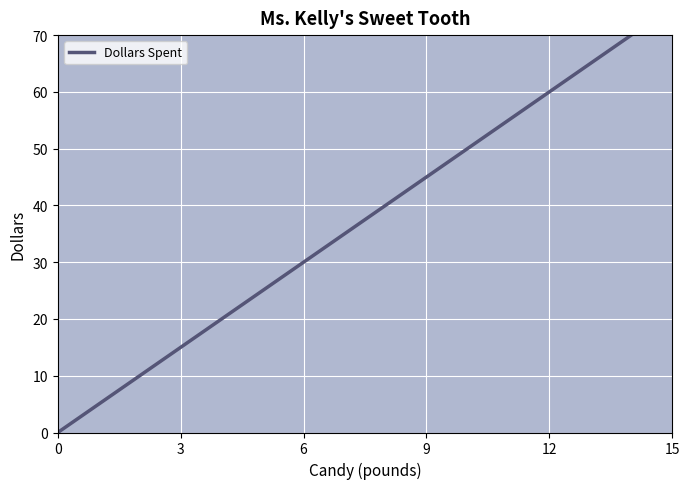

What is the maximum value shown in the chart?

70